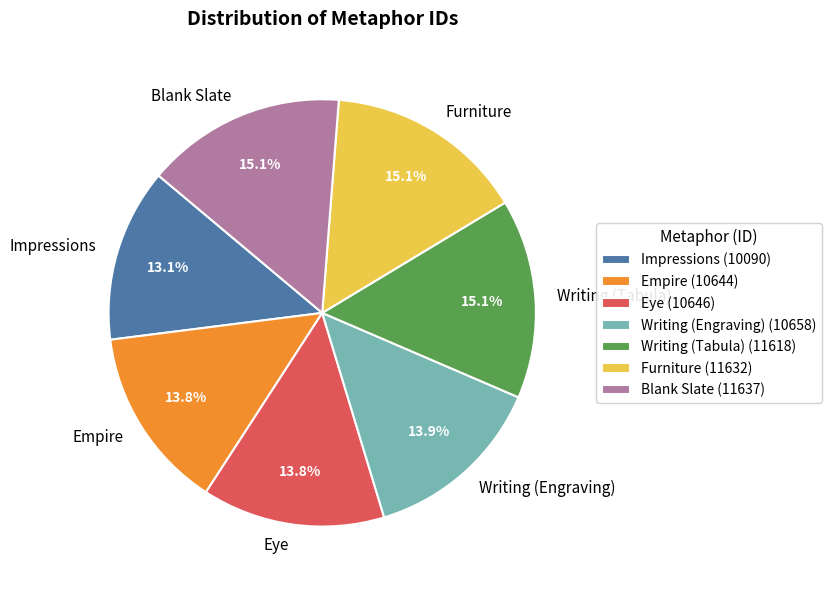

Combined, what portion of the pie is Blank Slate and Writing (Tabula)?

30.2%